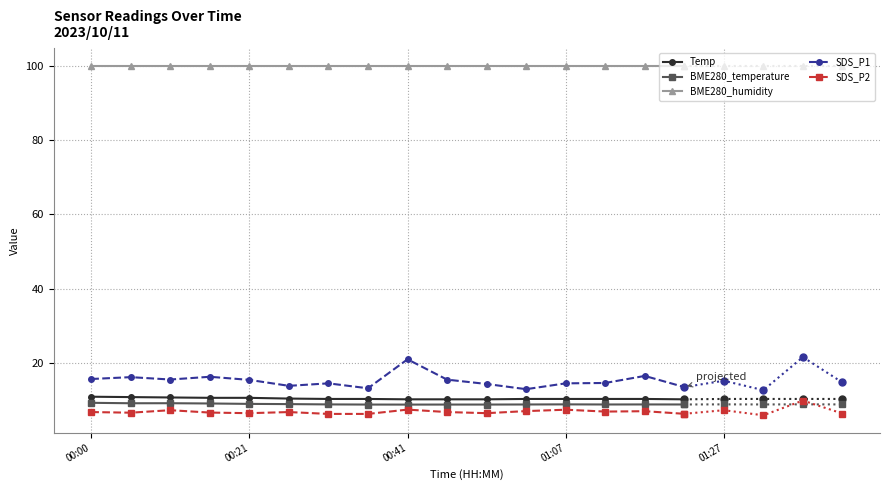

True or false: Temp and SDS_P2 intersect in this chart.

False